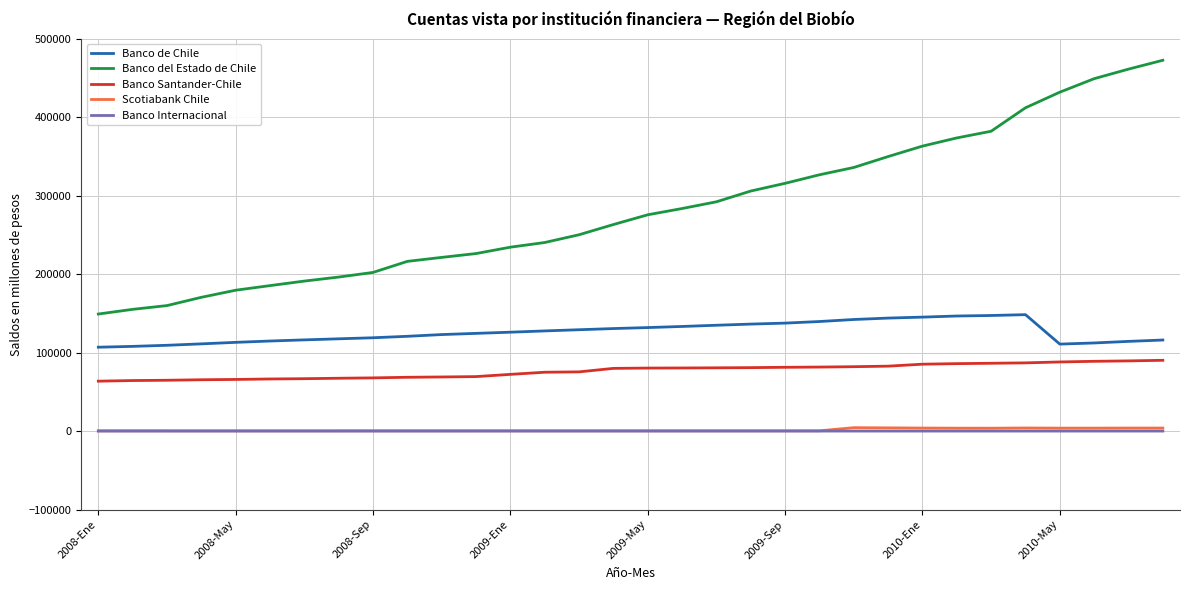

Which series has the widest spread of values?

Banco del Estado de Chile